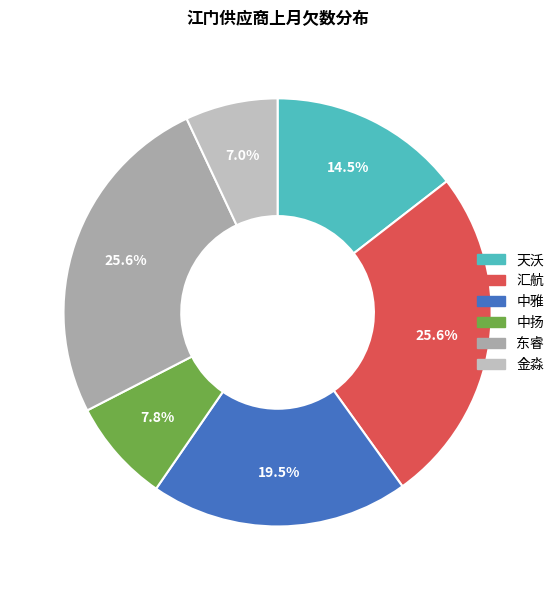

Count the number of slices in the pie.

6